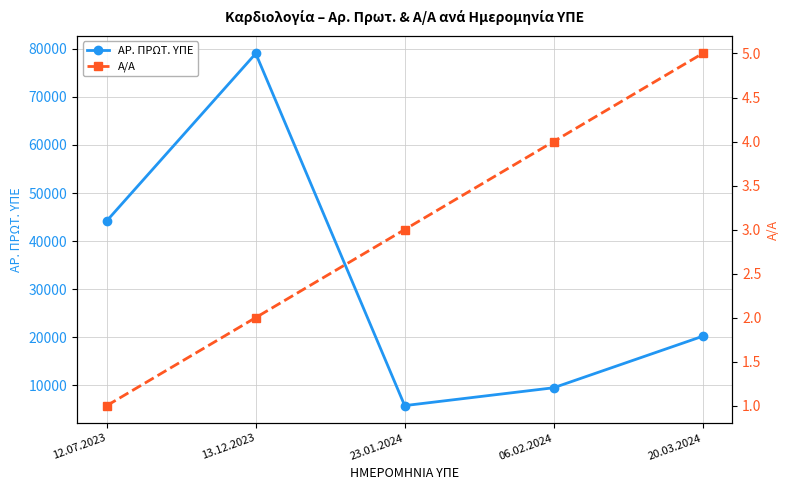

How many lines are shown in the chart?

2